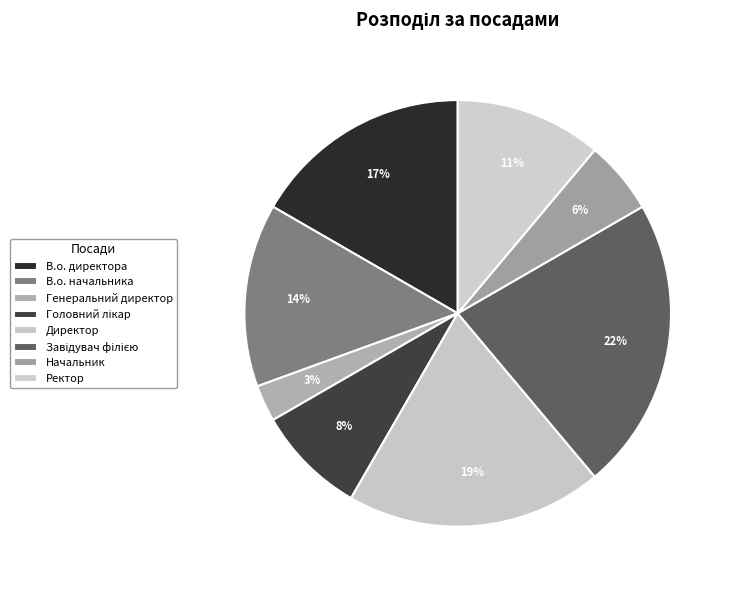

How many segments does this pie chart have?

8